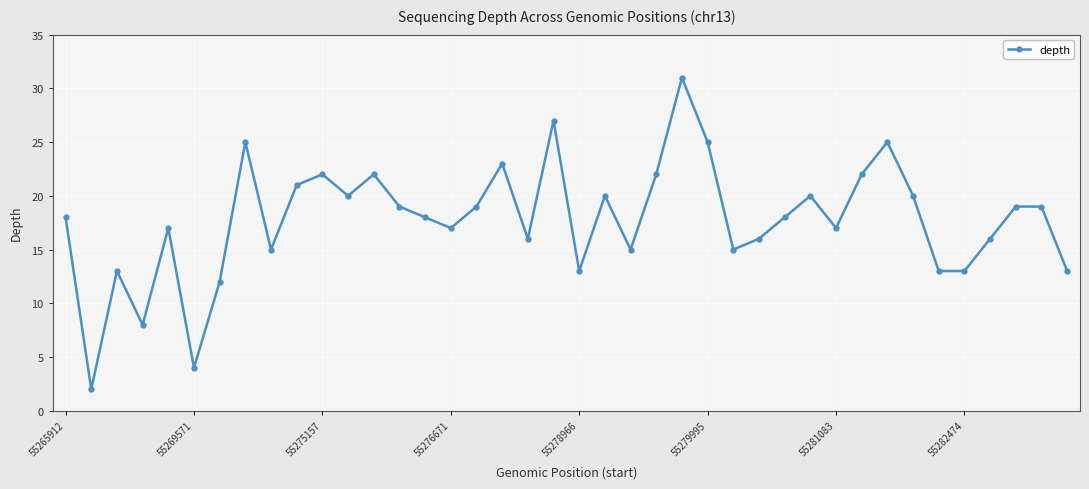

What is the value of the 38th point from the left?

19